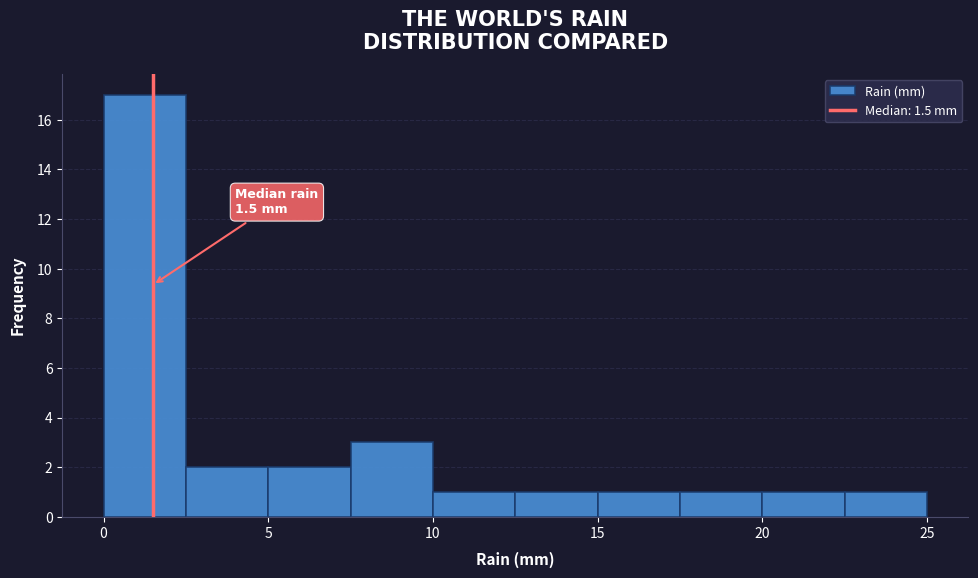

Which range on the x-axis has the tallest bar?

0.0 to 2.5